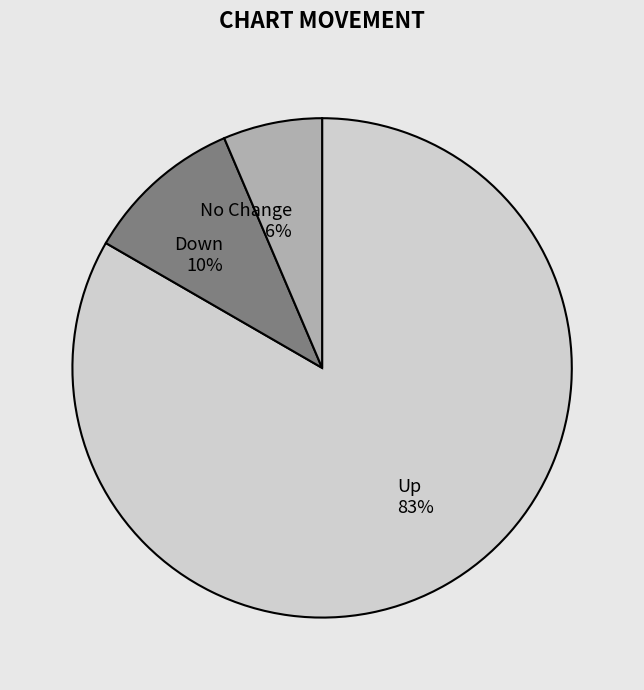

To the nearest percent, what portion does Down represent?

10%